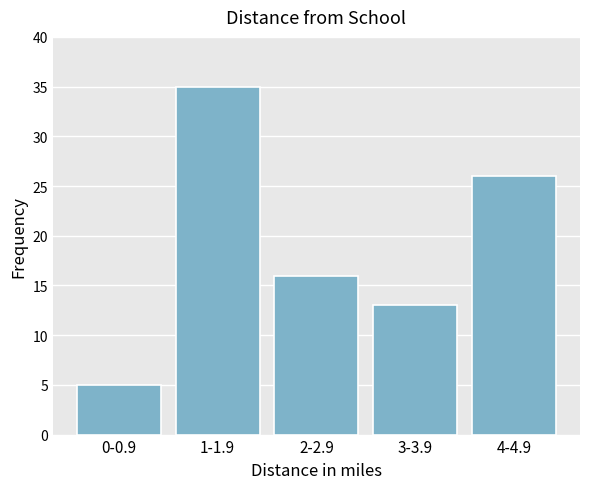

Reading left to right, what are all the values shown in this chart?

0-0.9=5	1-1.9=35	2-2.9=16	3-3.9=13	4-4.9=26